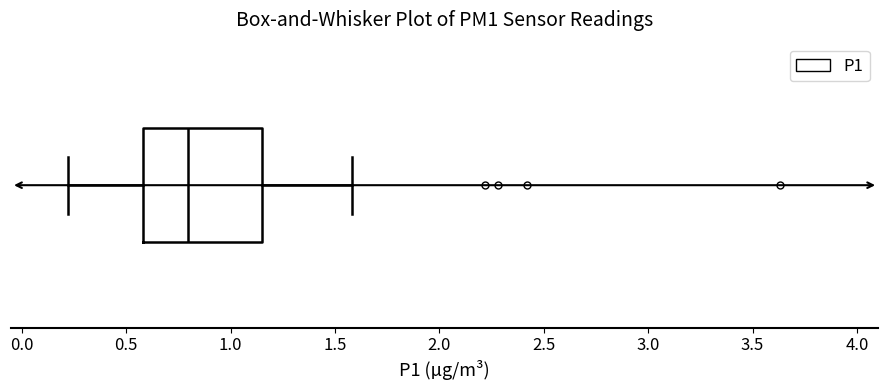

Read this box plot against the x-axis: the position of the median line, the range covered by the box, and the ends of both whiskers. The values are not printed on the chart, so give them approximately, as read against the axis.

median 0.80, box 0.60 to 1.15, whiskers 0.20 to 1.60